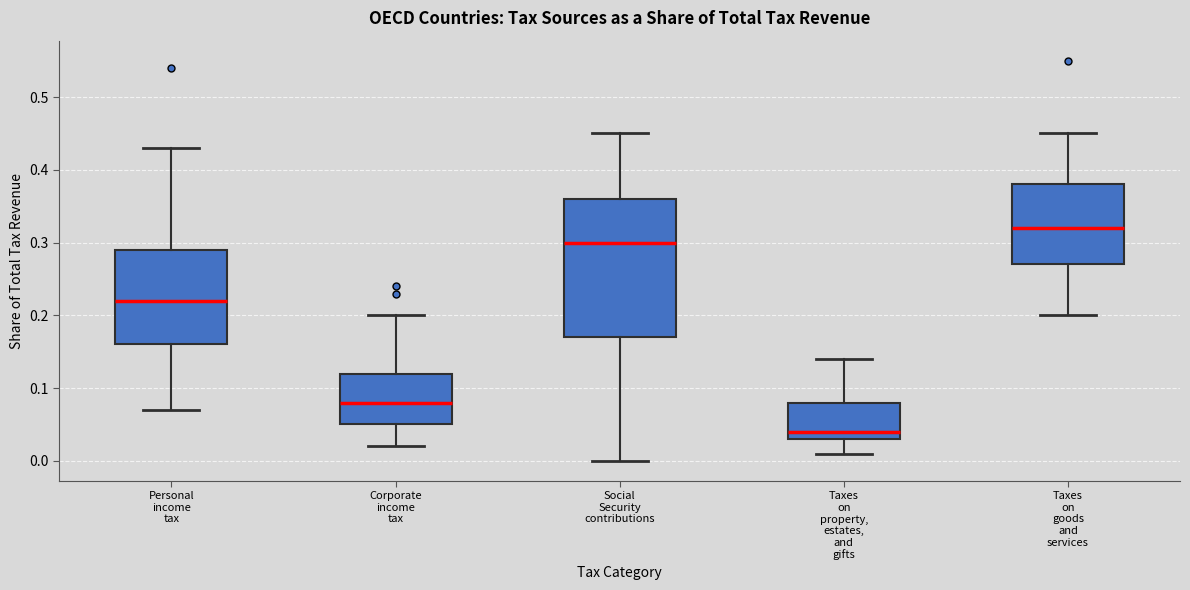

Where is the lower edge of the box for Taxes on property, estates, and gifts on the y-axis? The values are not printed on the chart, so give them approximately, as read against the axis.

0.03